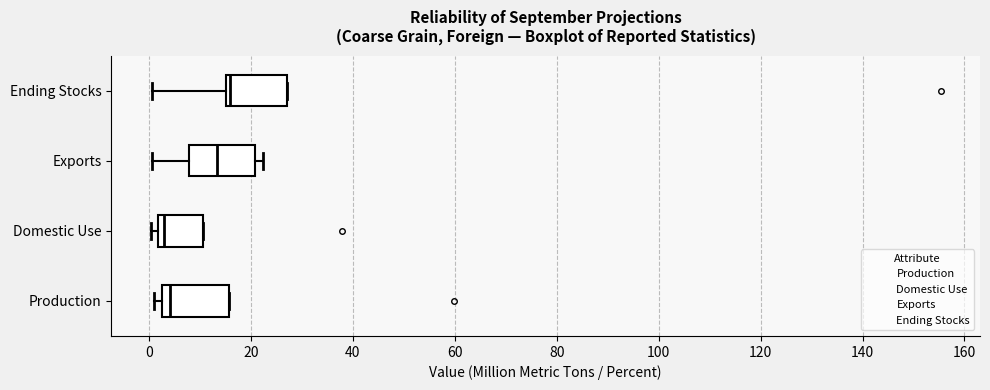

Reading bottom to top, read every box against the x-axis: the position of its median line, the range the box covers, and the ends of its whiskers. The values are not printed on the chart, so give them approximately, as read against the axis.

Production: median 4, box 2 to 16, whiskers 2 (just left of the box's left edge) to 16
Domestic Use: median 2 (just right of the box's left edge), box 2 to 10, whiskers 0 to 10
Exports: median 14, box 8 to 20, whiskers 0 to 22
Ending Stocks: median 16 (just right of the box's left edge), box 16 to 28, whiskers 0 to 28